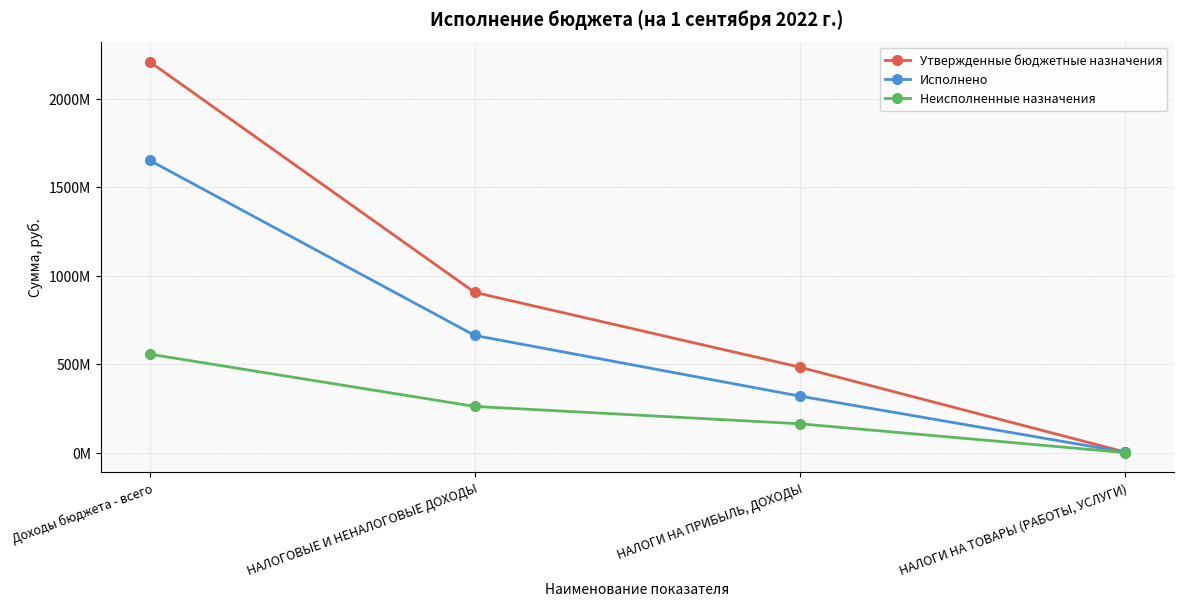

True or false: Неисполненные назначения has more than 0 interior local peaks.

False